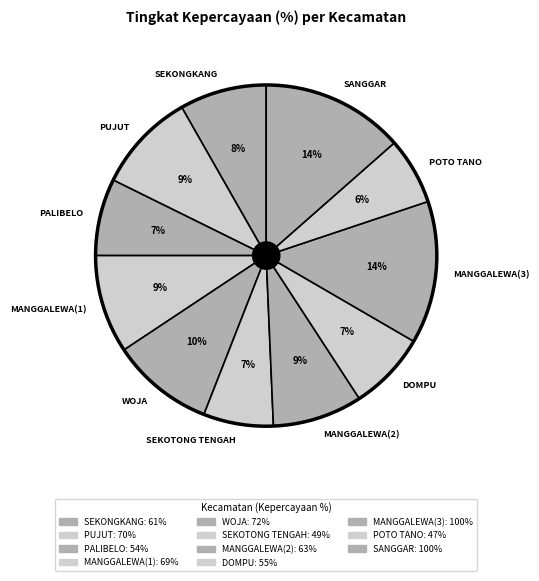

To the nearest percent, what portion does POTO TANO represent?

6%